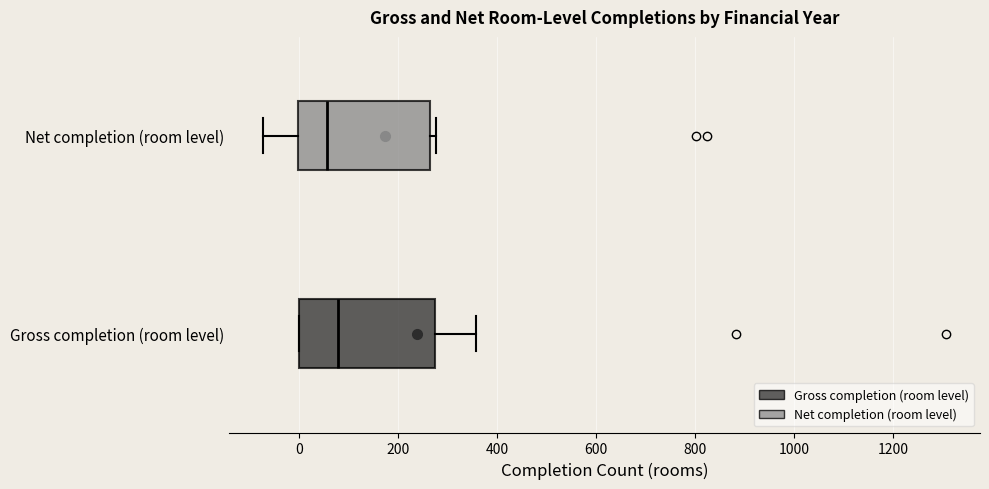

Which box's median line is the furthest to the right?

Gross completion (room level)